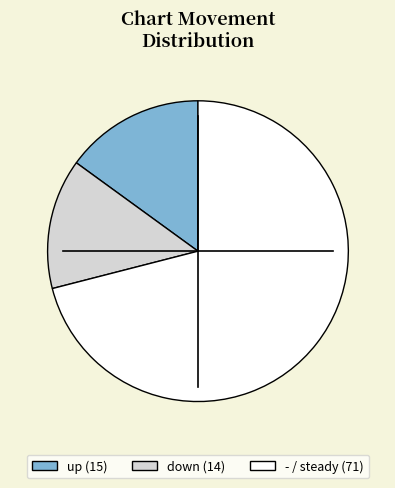

Which has a higher value, down or -?

-